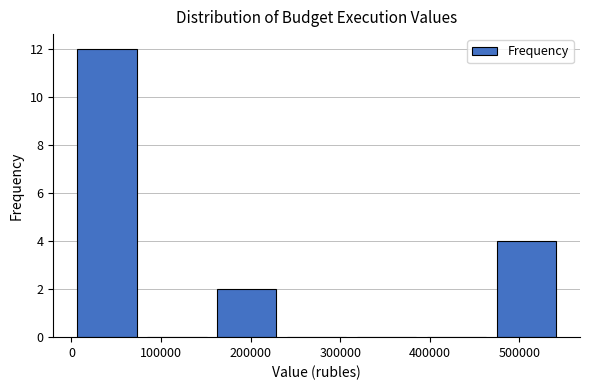

Over which range of the x-axis is the bar tallest?

0 to 80000